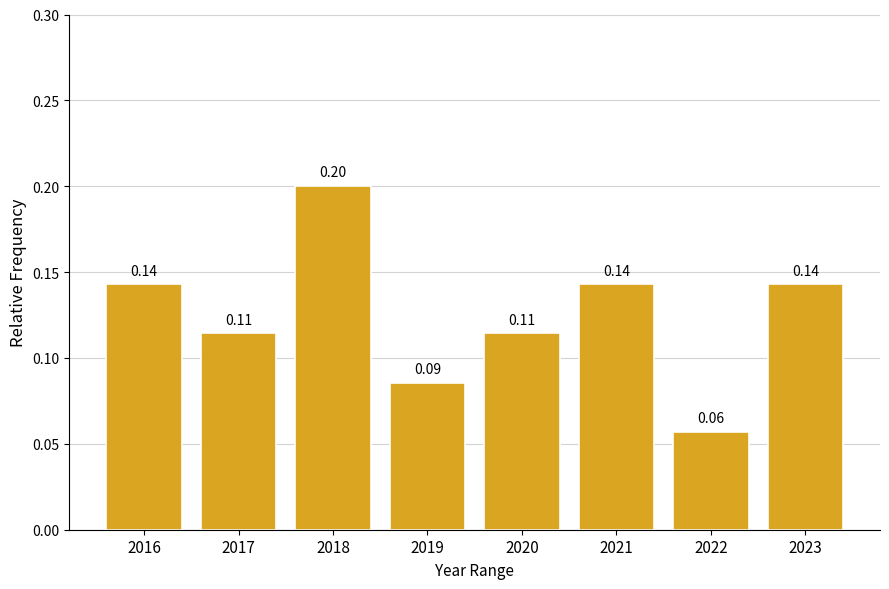

What is the change in value from 2019 to 2021?

+0.1